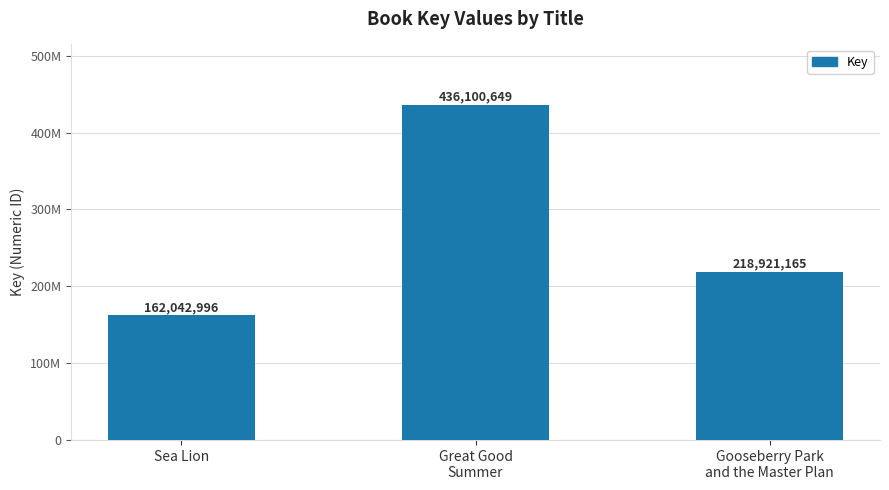

What is the ratio of the value at Great Good
Summer to the value at Sea Lion?

2.7